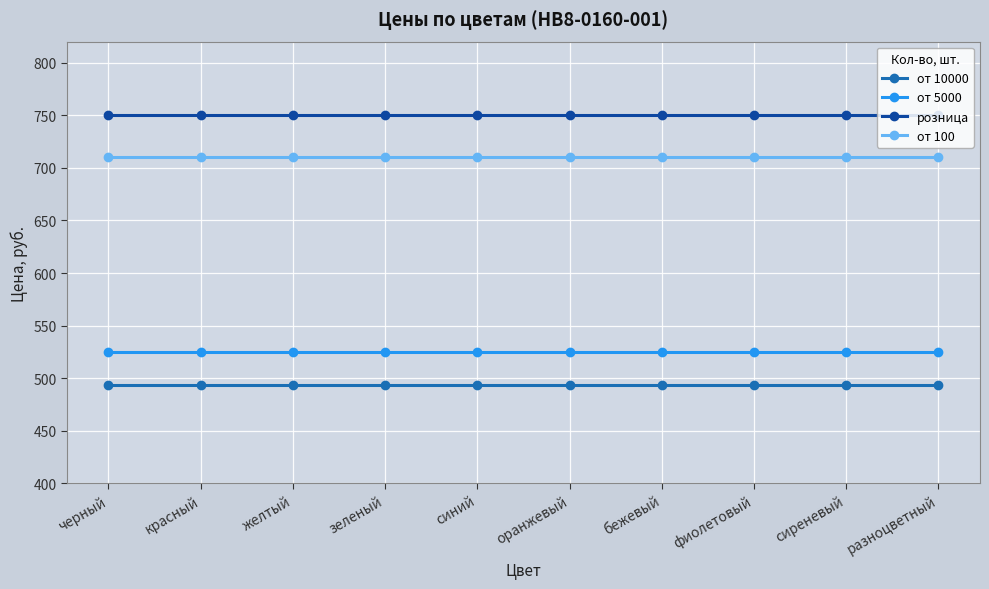

What is the label of the 10th point from the left?

разноцветный